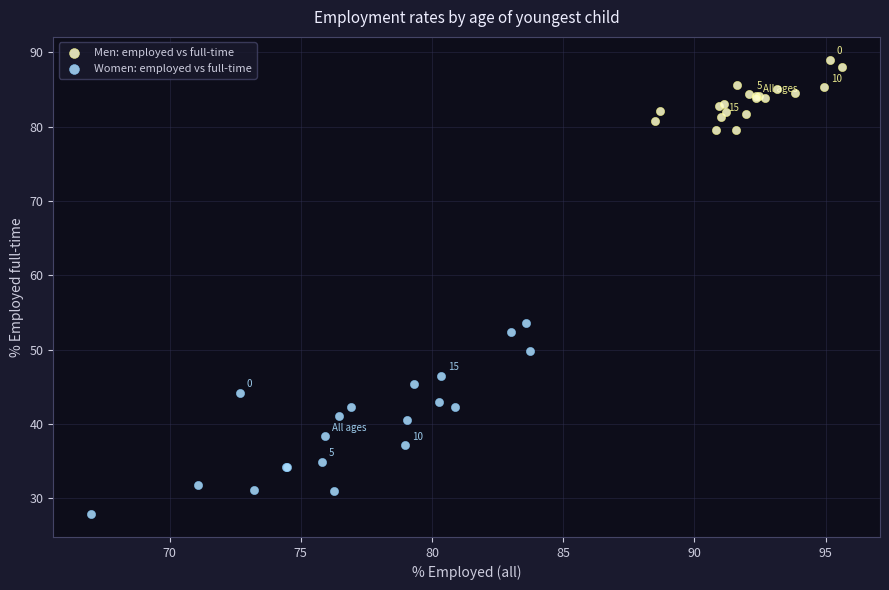

Which series has the largest Y range (max minus min)?

Women: employed vs full-time